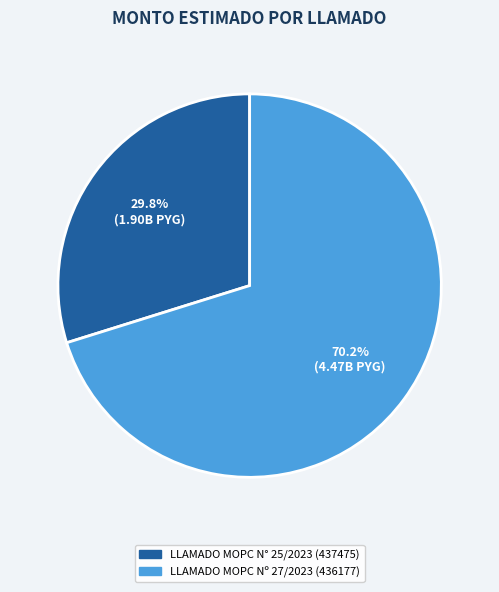

Does LLAMADO MOPC N° 25/2023 (437475) account for over 50% of the chart?

No